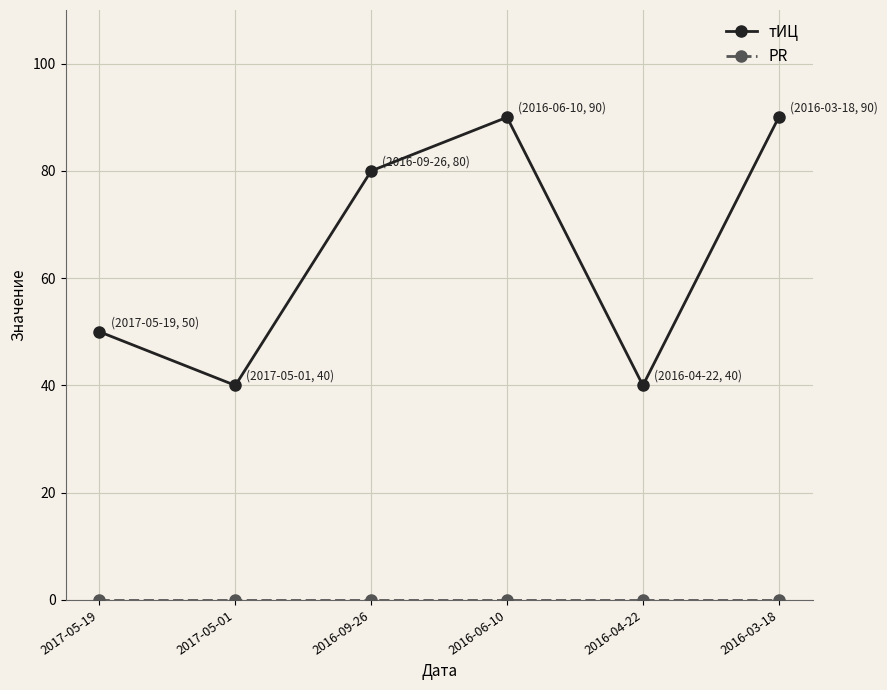

How many series are shown in this chart?

2